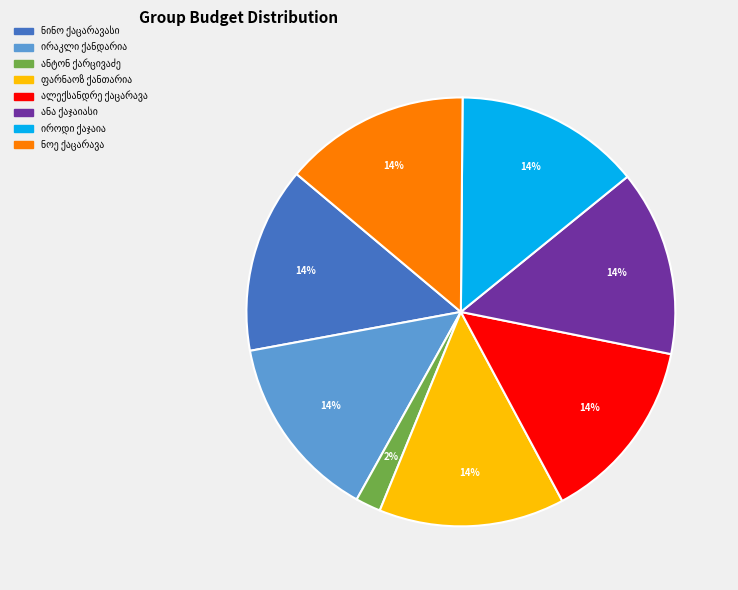

Is there any slice that represents more than half of the pie?

No